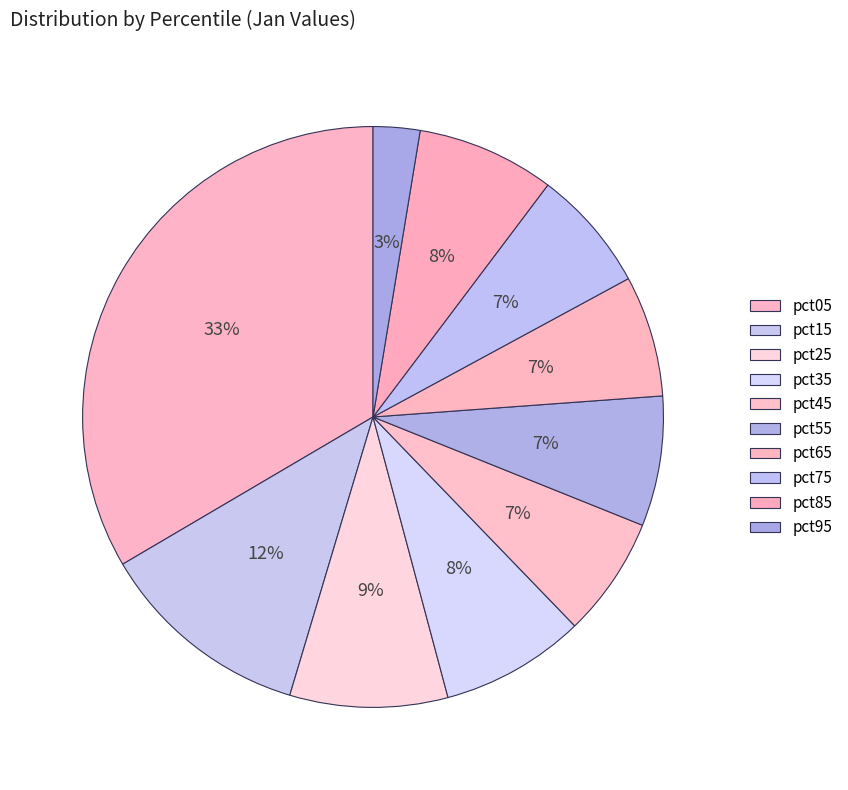

How many slices are in this pie chart?

10